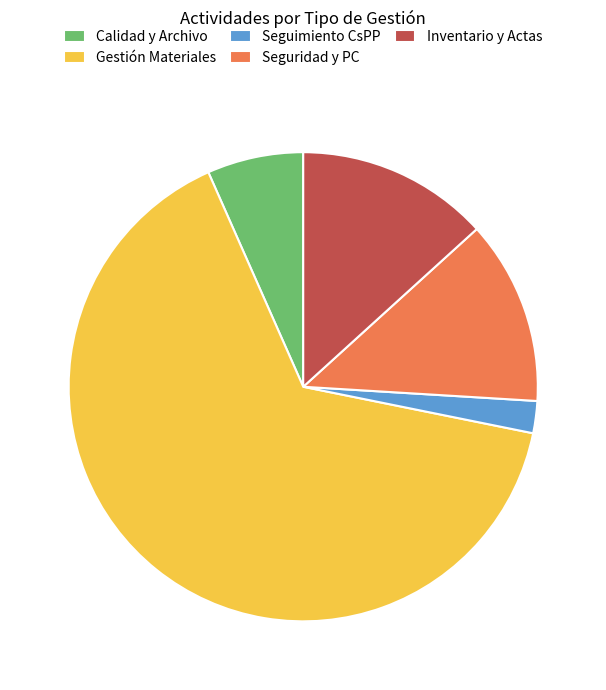

Which slice is the smallest?

Seguimiento CsPP